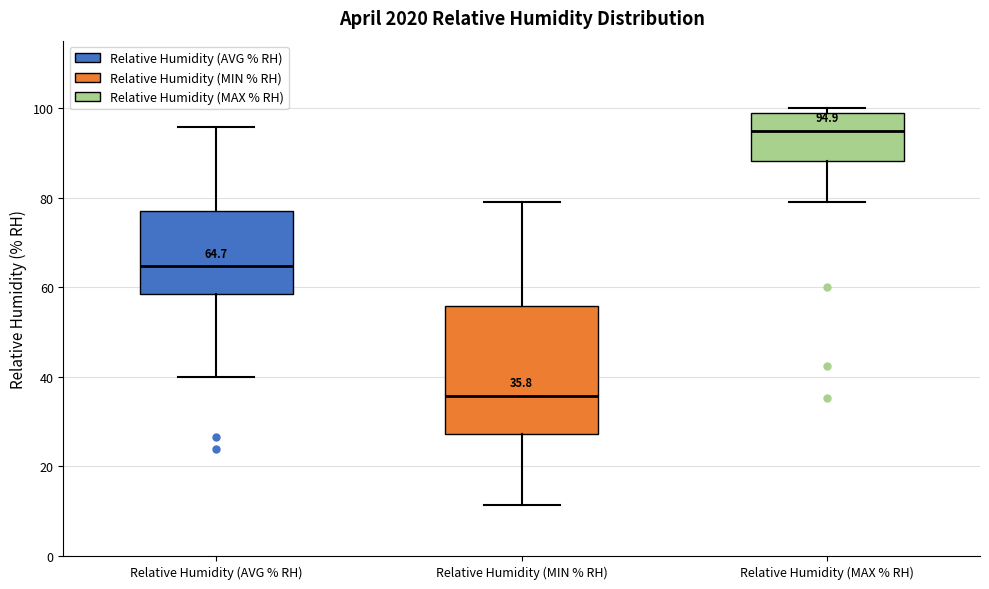

Which box's median line is the highest?

Relative Humidity (MAX % RH)